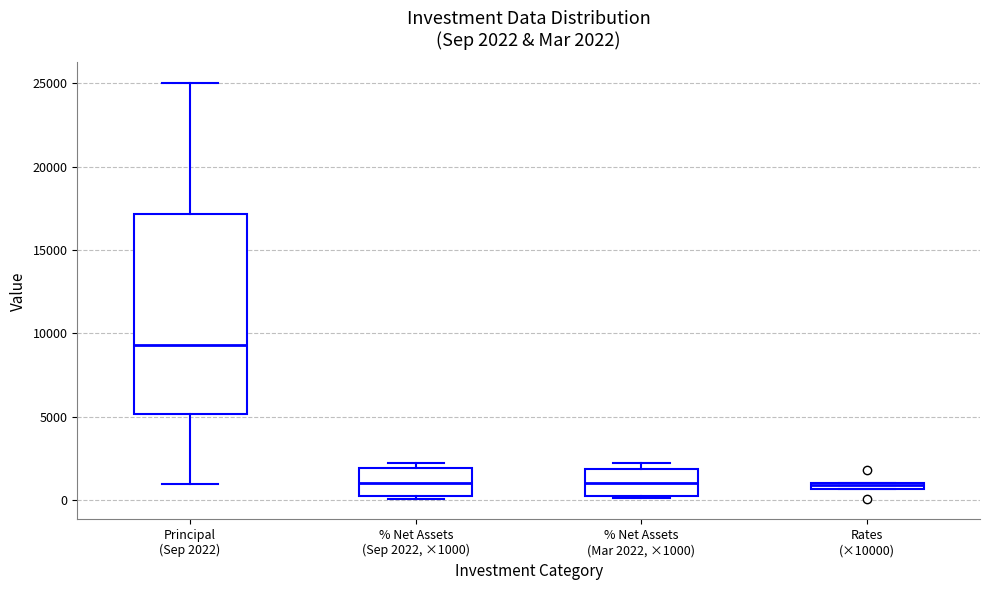

Comparing the boxes themselves (not the whiskers), which one is the tallest?

Principal (Sep 2022)